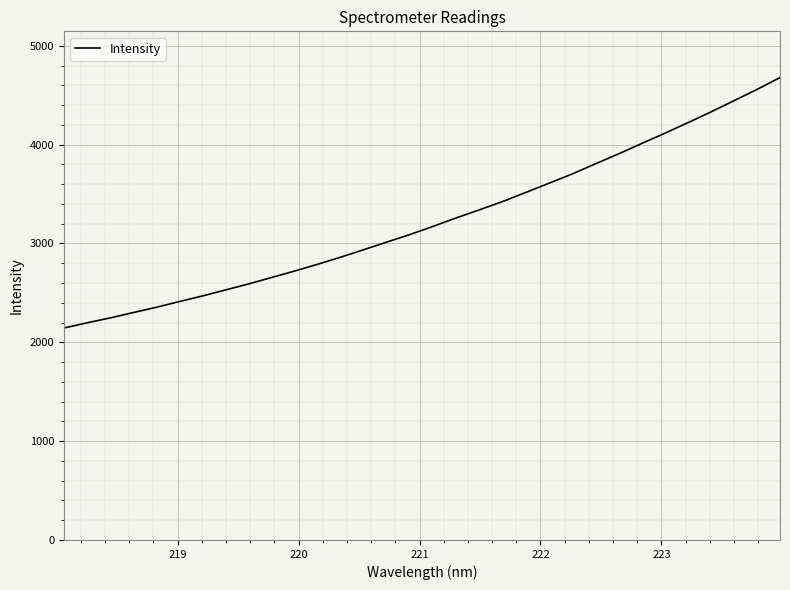

What is the difference between the maximum and minimum values?

2533.9